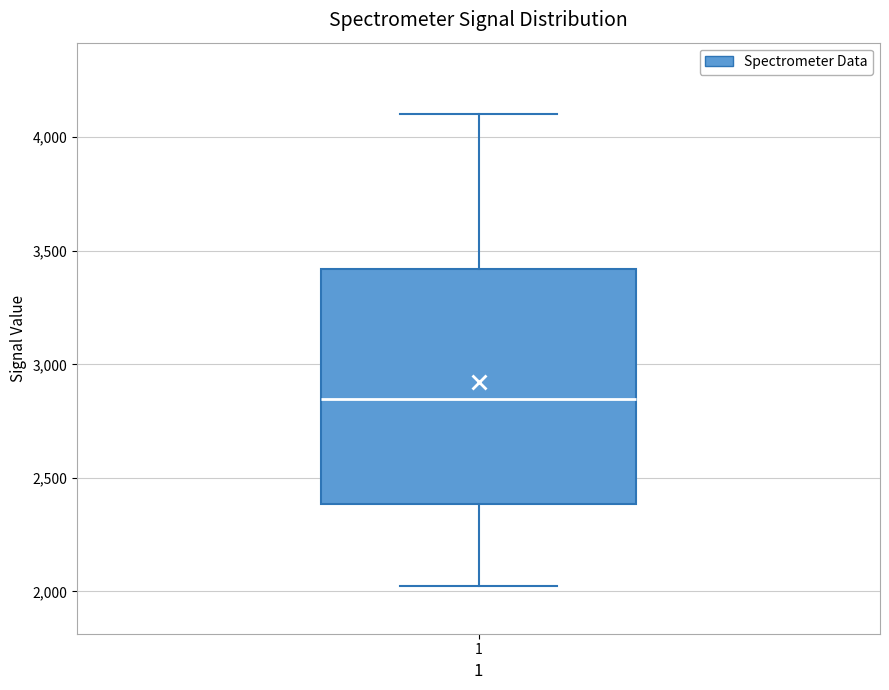

Transcribe this box plot: give where the median line is, the range the box spans, and where the two whiskers end, as read against the y-axis. The values are not printed on the chart, so give them approximately, as read against the axis.

median 2850, box 2400 to 3400, whiskers 2000 to 4100